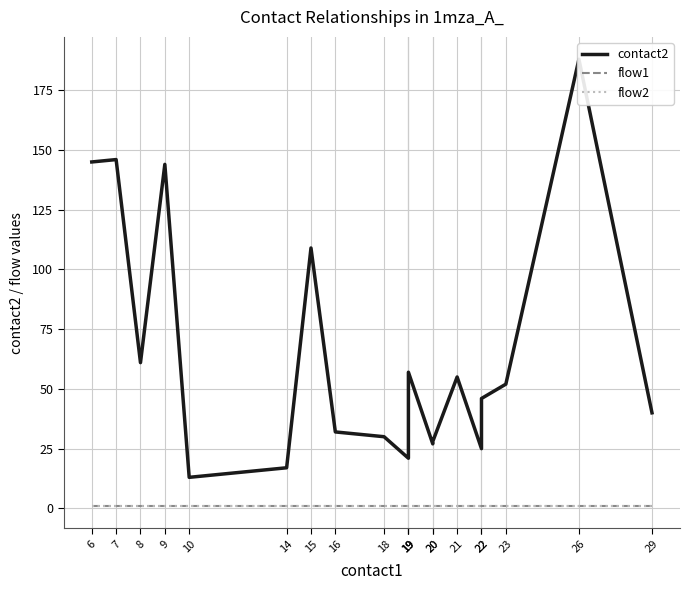

Count the number of data series in this chart.

3